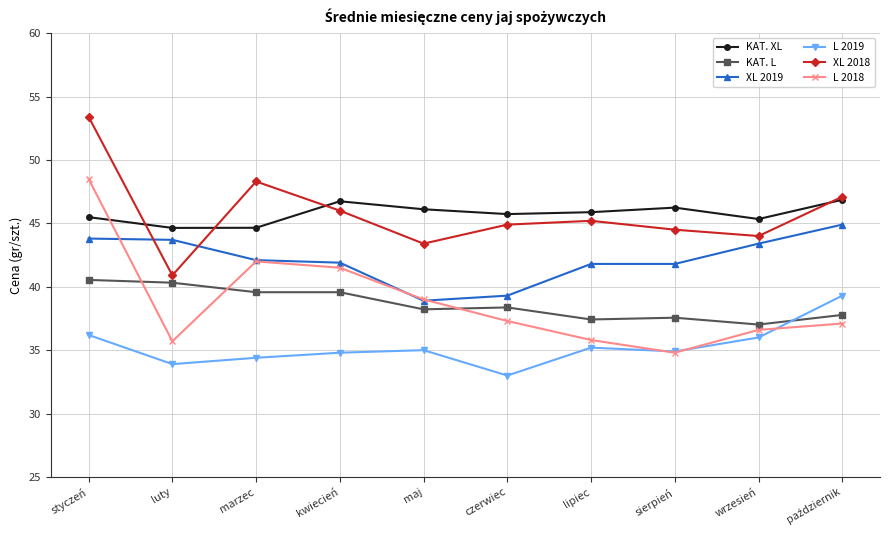

What is the value of the XL 2019 point at the 3rd from the left?

42.1